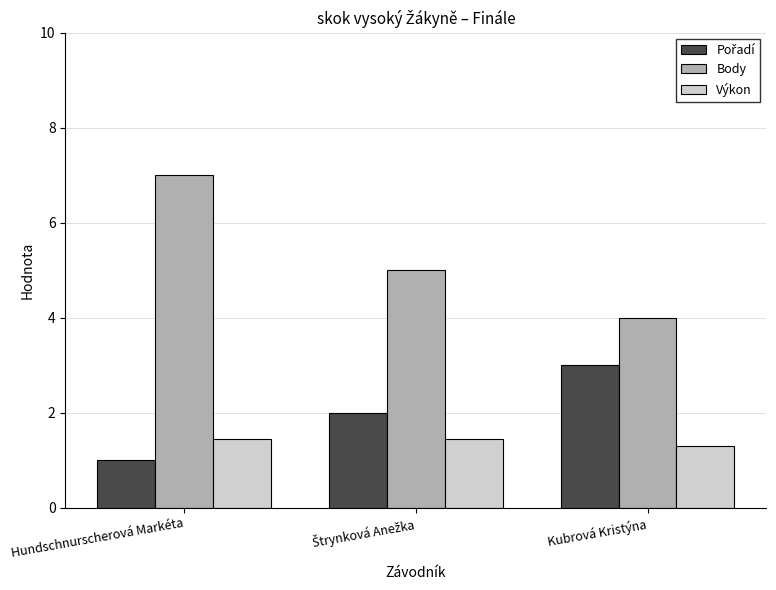

Which series has the widest spread of values?

Body